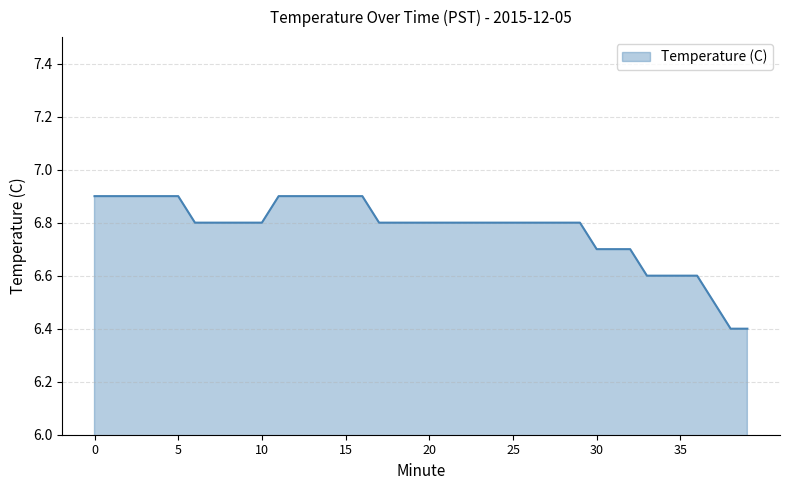

What is the difference between the maximum and minimum values?

0.5